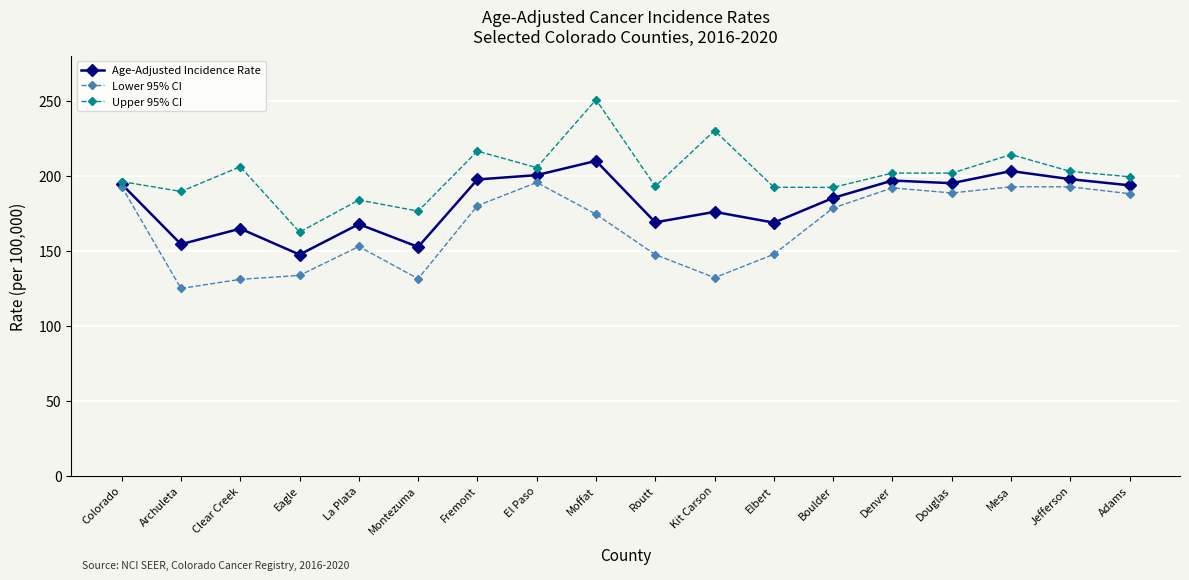

How many lines are shown in the chart?

3